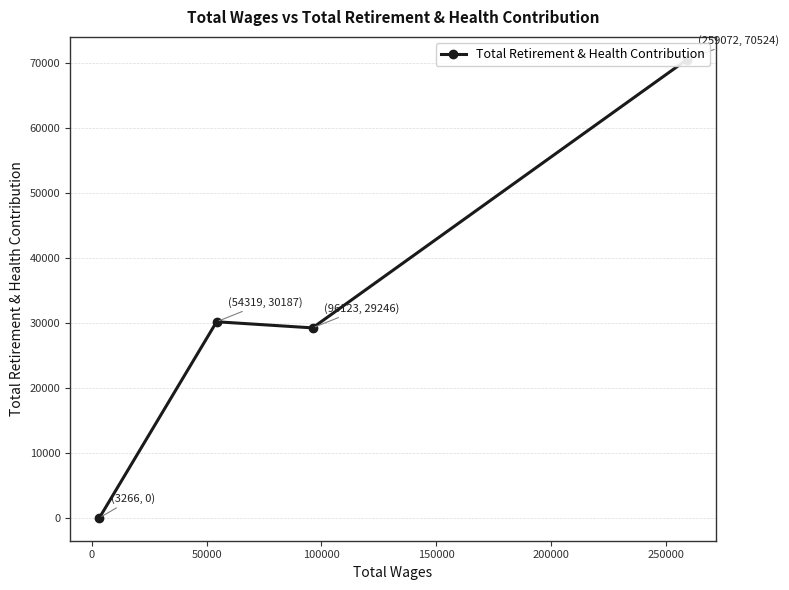

How many data points are above 30187?

1